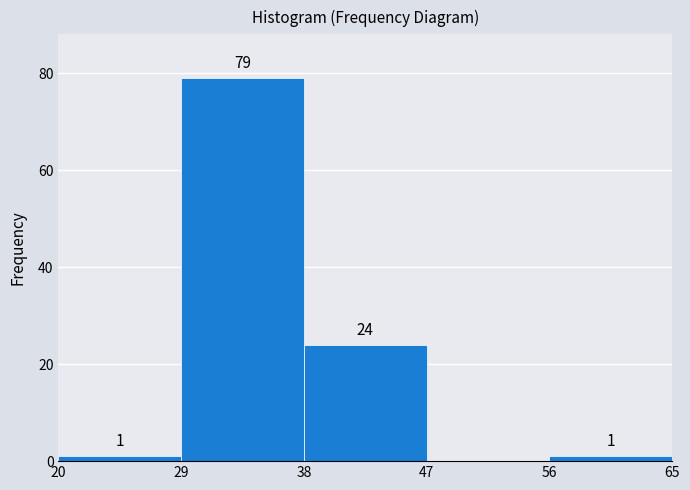

Over which range of the x-axis is the bar tallest?

29 to 38